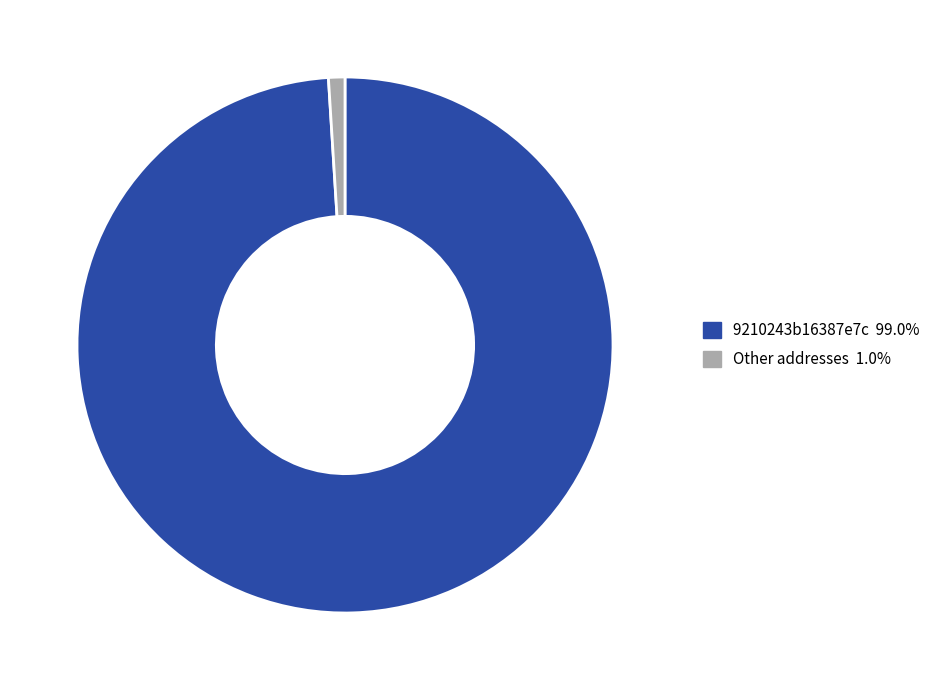

Does any single category account for the majority?

Yes